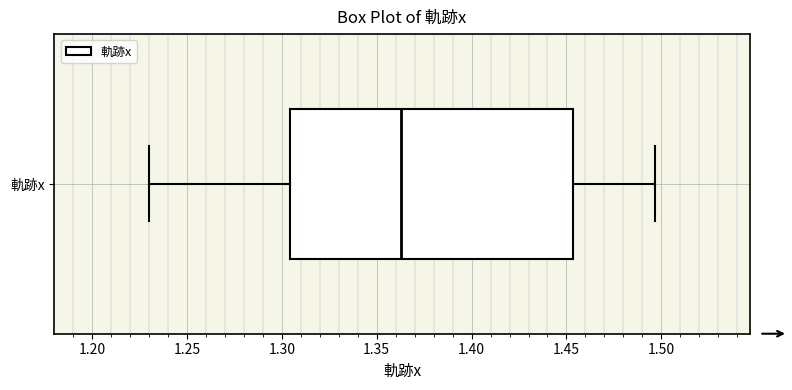

Transcribe this box plot: give where the median line is, the range the box spans, and where the two whiskers end, as read against the x-axis. The values are not printed on the chart, so give them approximately, as read against the axis.

median 1.365, box 1.305 to 1.455, whiskers 1.230 to 1.495